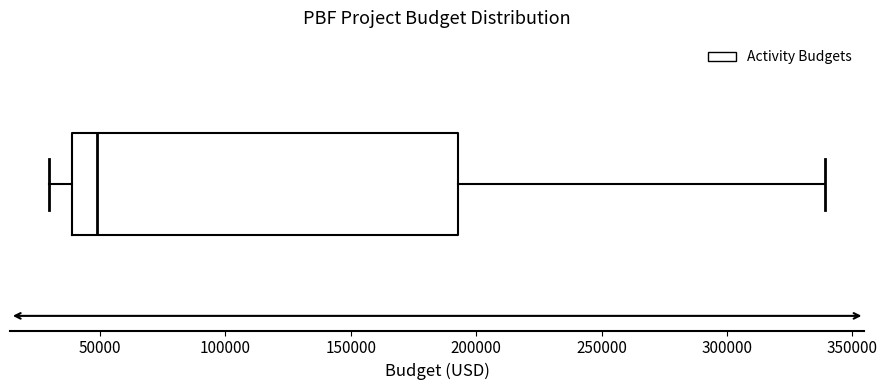

Where does the median line of the box sit on the x-axis? The values are not printed on the chart, so give them approximately, as read against the axis.

50000